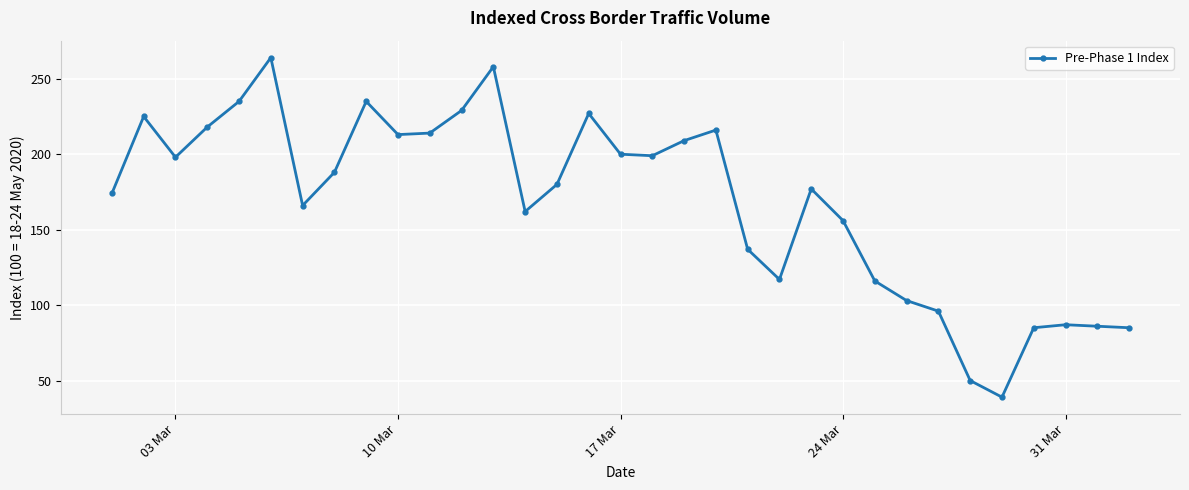

What is the value of the 2nd point from the left?

225